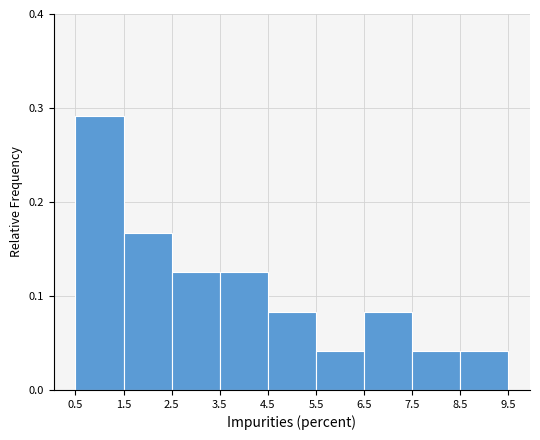

Reading left to right, list every bar in this chart as the range it spans on the x-axis followed by its height. The values are not printed on the chart, so give them approximately, as read against the axis.

0.5 to 1.5: 0.29
1.5 to 2.5: 0.17
2.5 to 3.5: 0.13
3.5 to 4.5: 0.13
4.5 to 5.5: 0.08
5.5 to 6.5: 0.04
6.5 to 7.5: 0.08
7.5 to 8.5: 0.04
8.5 to 9.5: 0.04